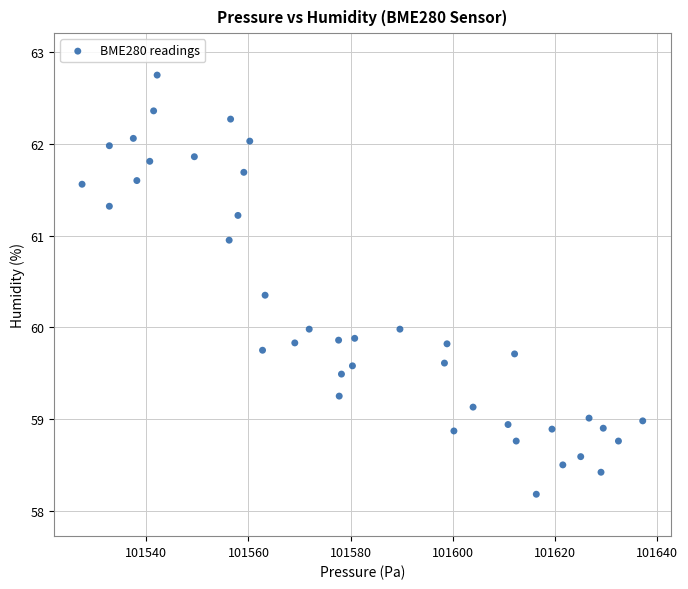

What is the range of Y values (max minus min)?

4.6